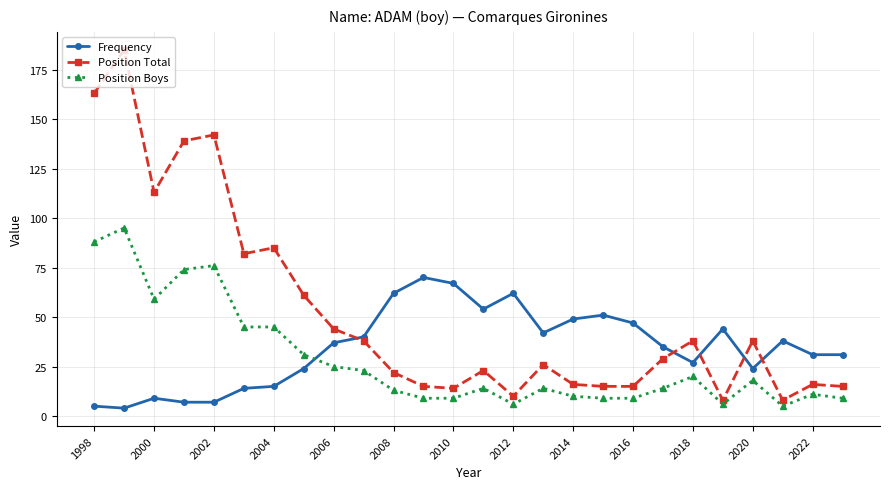

In Frequency, how many points are higher than both neighbors (excluding endpoints)?

6